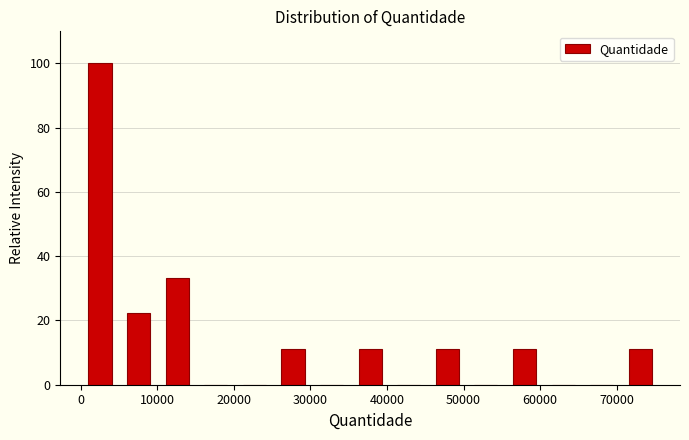

Reading left to right, transcribe this chart: for each bar, give the range it covers on the x-axis and its height. Neither the bar edges nor the heights are printed on the chart, so give them approximately, as read against the axes.

0 to 5000: 100
5000 to 10000: 22
10000 to 15000: 34
15000 to 20000: 0
20000 to 25000: 0
25000 to 30000: 12
30000 to 35000: 0
35000 to 40000: 12
40000 to 45000: 0
45000 to 50000: 12
50000 to 55000: 0
55000 to 60000: 12
60000 to 66000: 0
66000 to 71000: 0
71000 to 76000: 12